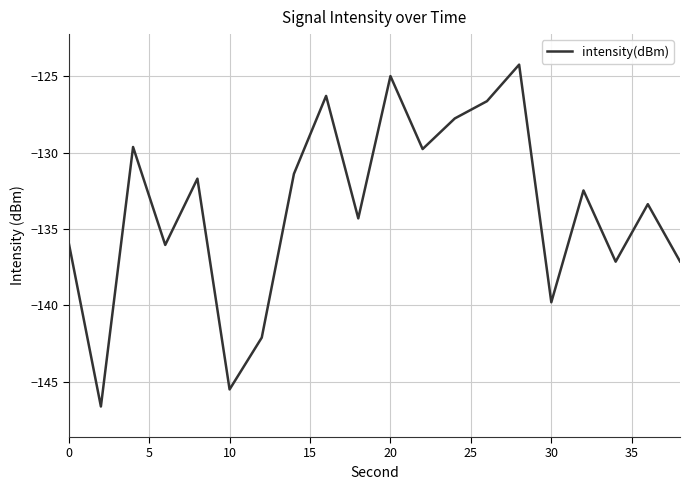

What is the minimum value shown in the chart?

-146.6